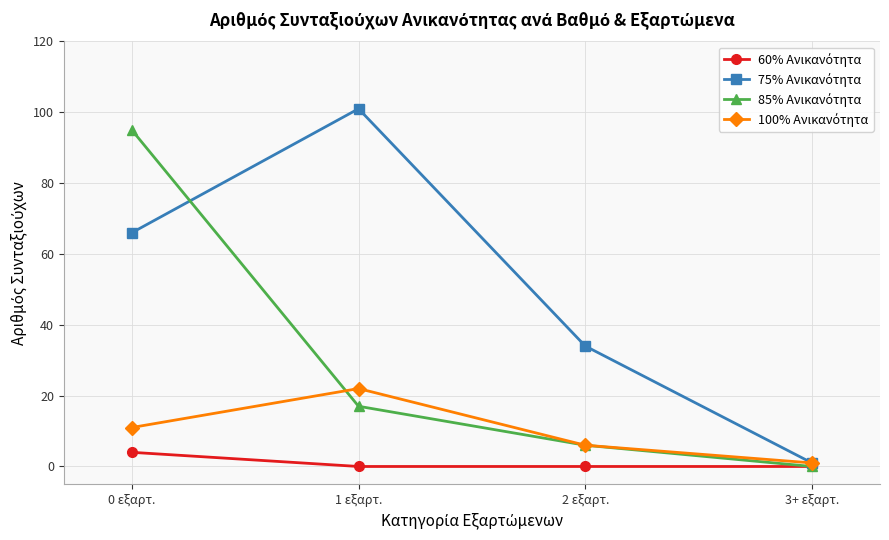

At how many categories does at least one series exceed 13?

3